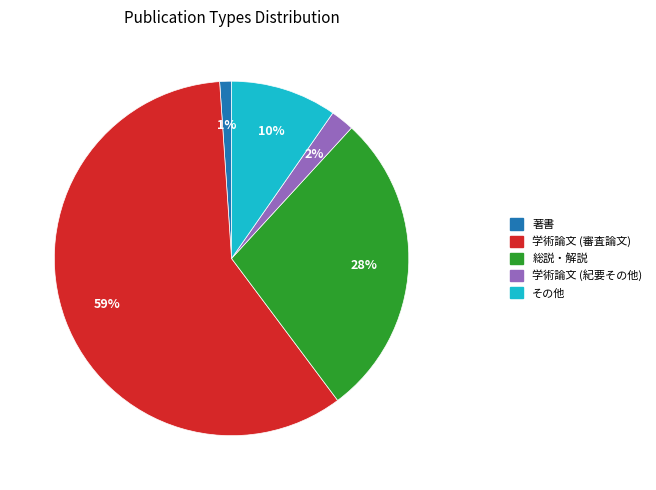

Combined, do 著書 and 学術論文 (紀要その他) account for over 50%?

No